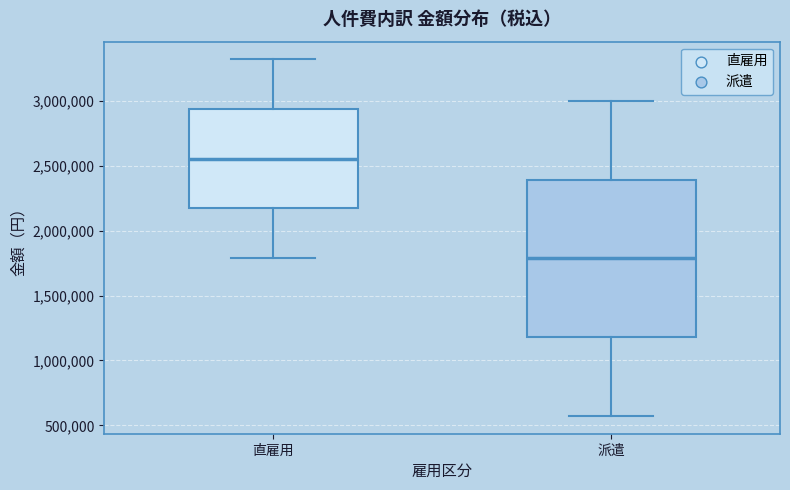

Reading left to right, transcribe this box plot: for each box, give where its median line is, the range the box spans, and where its two whiskers end, as read against the y-axis. The values are not printed on the chart, so give them approximately, as read against the axis.

直雇用: median 2550000, box 2150000 to 2950000, whiskers 1800000 to 3300000
派遣: median 1800000, box 1200000 to 2400000, whiskers 550000 to 3000000